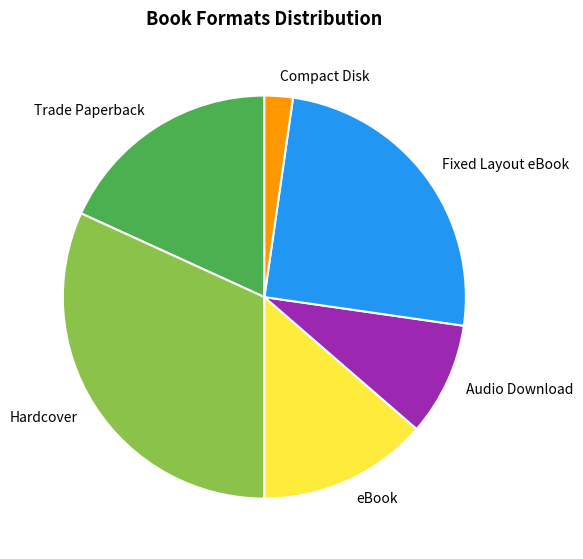

What is the smallest slice in the pie chart?

Compact Disk